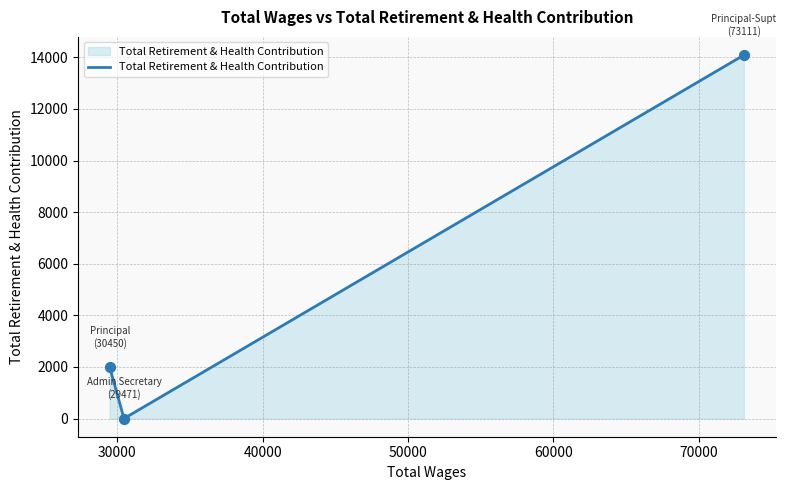

What is the ratio of the value at 73111.0 to the value at 29471.0?

7.1